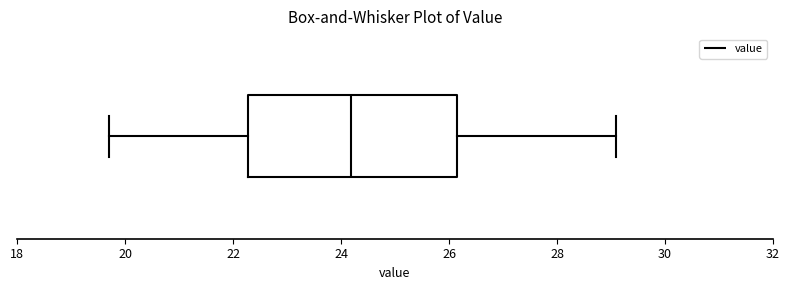

Where does the median line of the box sit on the x-axis? The values are not printed on the chart, so give them approximately, as read against the axis.

24.2